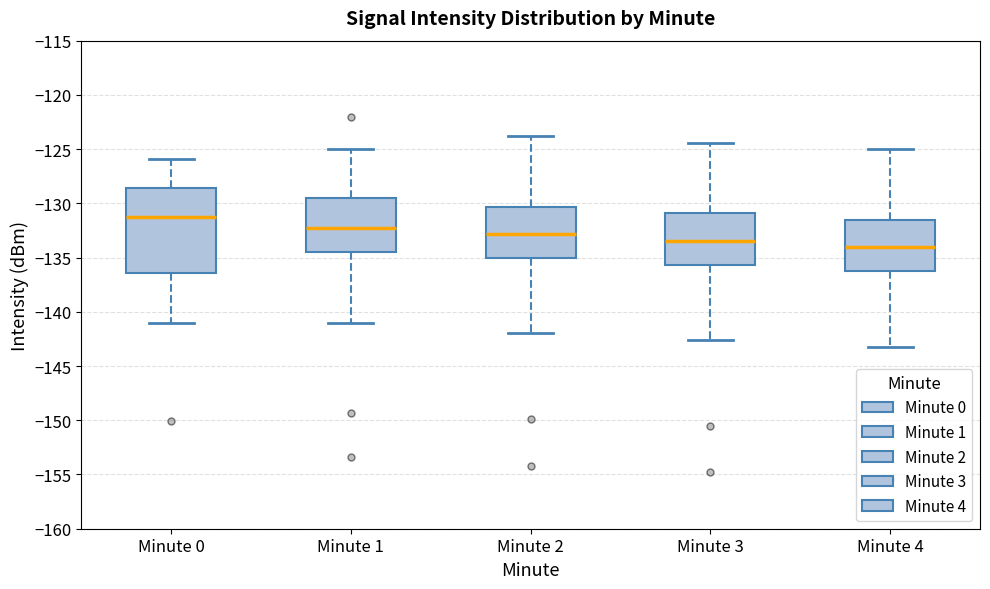

Reading left to right, transcribe this box plot: for each box, give where its median line is, the range the box spans, and where its two whiskers end, as read against the y-axis. The values are not printed on the chart, so give them approximately, as read against the axis.

Minute 0: median -131.0, box -136.5 to -128.5, whiskers -141.0 to -126.0
Minute 1: median -132.0, box -134.5 to -129.5, whiskers -141.0 to -125.0
Minute 2: median -133.0, box -135.0 to -130.5, whiskers -142.0 to -124.0
Minute 3: median -133.5, box -135.5 to -131.0, whiskers -142.5 to -124.5
Minute 4: median -134.0, box -136.5 to -131.5, whiskers -143.0 to -125.0